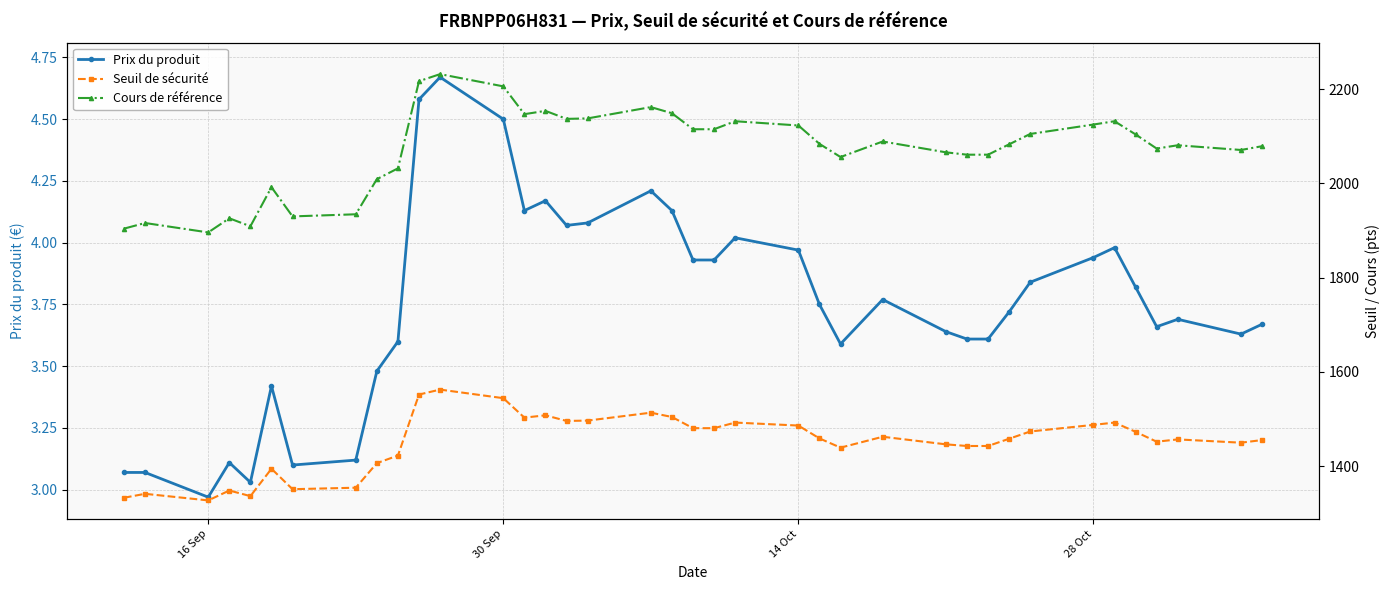

Which category has the lowest value in the Prix du produit series?

16 Sep